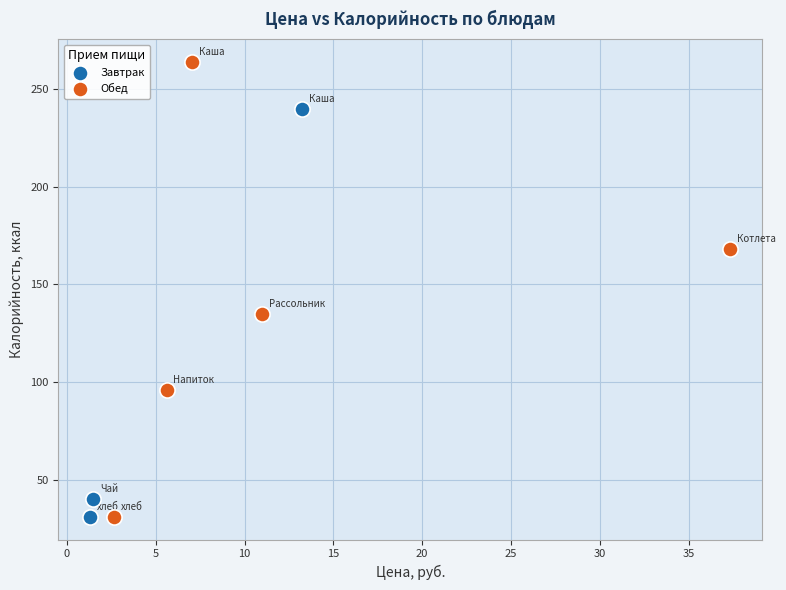

Which series has the largest Y range (max minus min)?

Обед